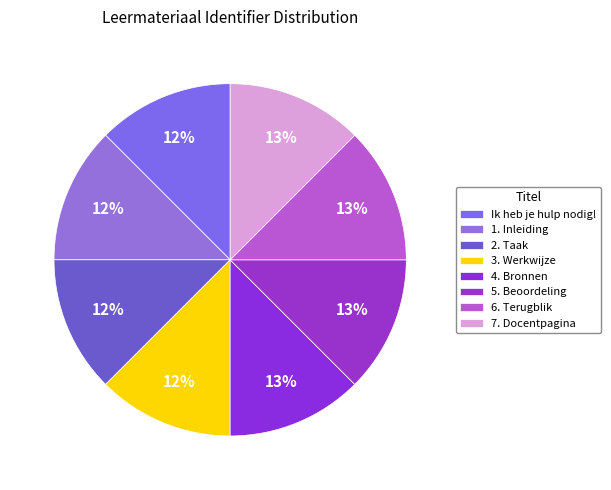

Which category has the biggest portion of the pie?

7. Docentpagina